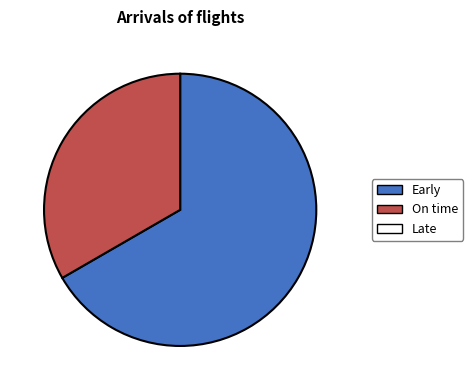

Is there a majority slice in this chart?

Yes